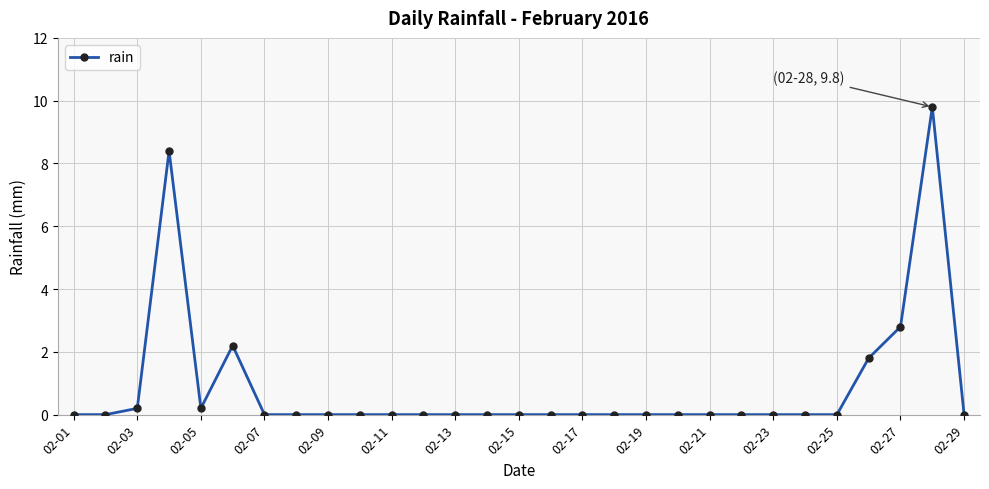

What is the sum of all values?

25.4